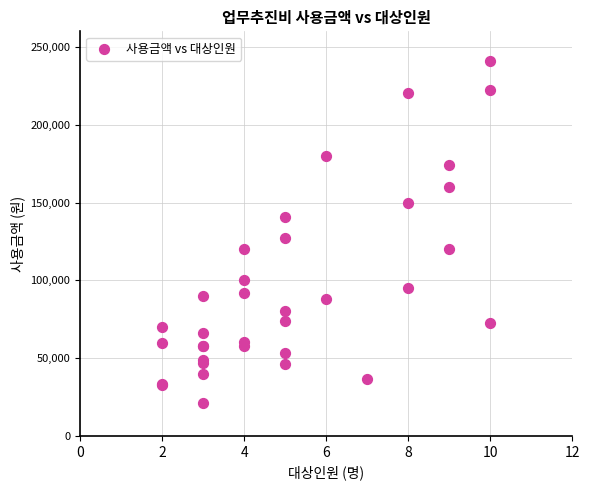

What Y value in the scatter plot is closest to 131000?

127000